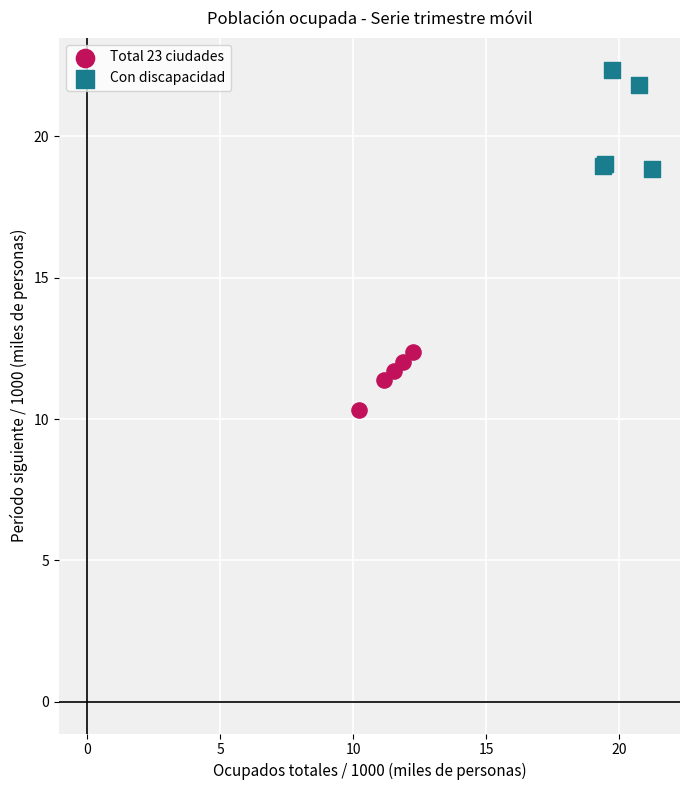

Which series reaches the maximum Y coordinate?

Con discapacidad